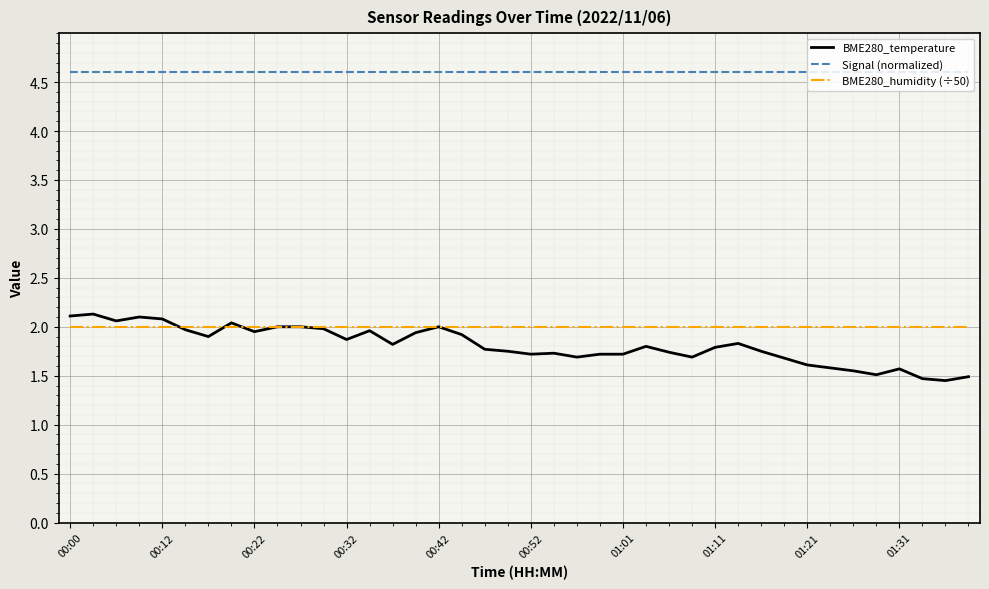

Which series has the largest total across all categories?

Signal (normalized)